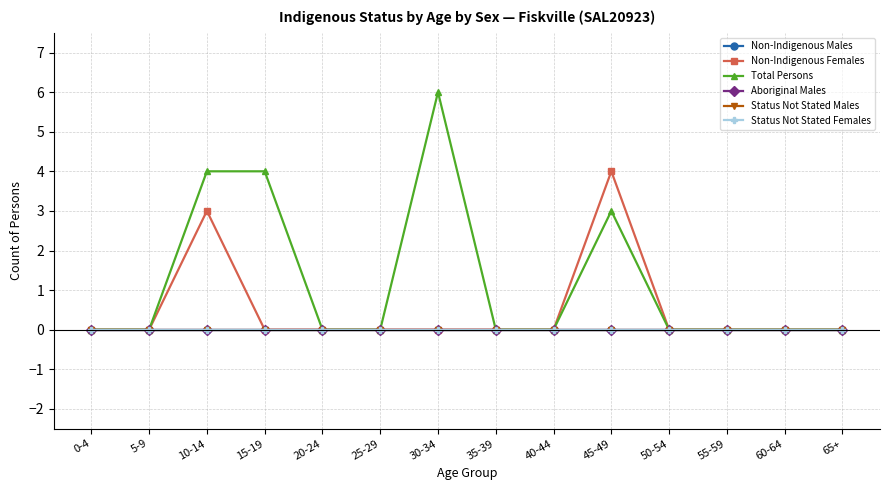

Is this an area chart (filled region under the line)?

No